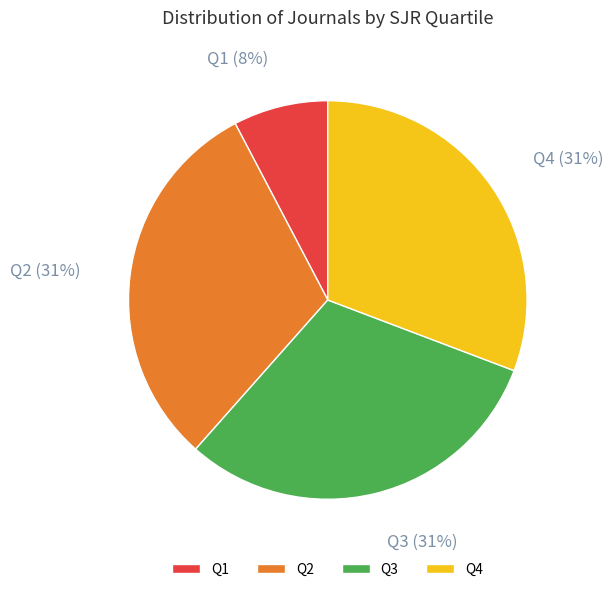

Does Q1 represent more than half of the total?

No